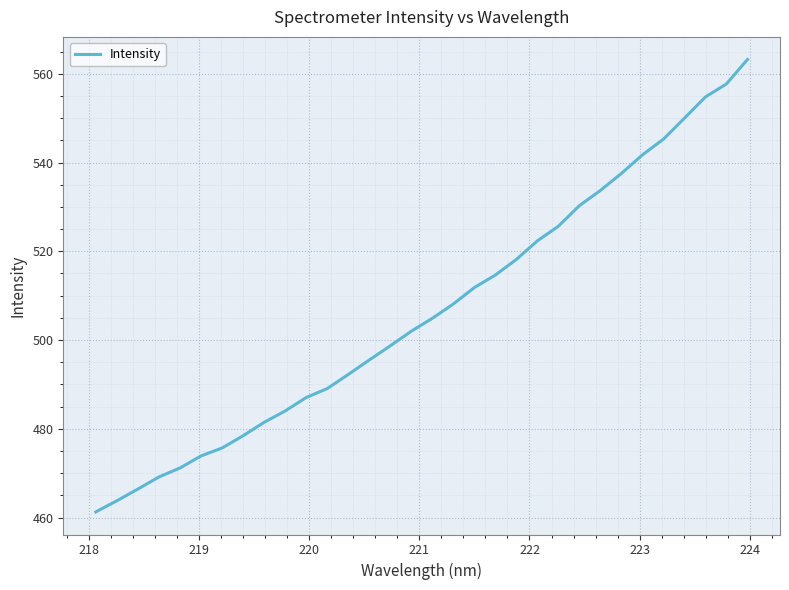

What is the minimum value shown in the chart?

461.3